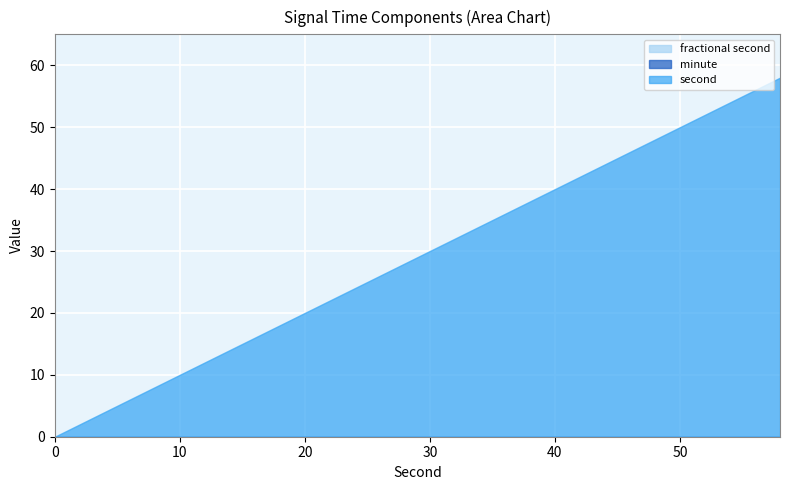

Reading left to right, extract all data points from this chart.

second: 0	2	4	6	8	10	12	14	16	18	20	22	24	26	28	30	32	34	36	38	40	42	44	46	48	50	52	54	56	58
minute: 0	0	0	0	0	0	0	0	0	0	0	0	0	0	0	0	0	0	0	0	0	0	0	0	0	0	0	0	0	0
fractional second: 0	0	0	0	0	0	0	0	0	0	0	0	0	0	0	0	0	0	0	0	0	0	0	0	0	0	0	0	0	0